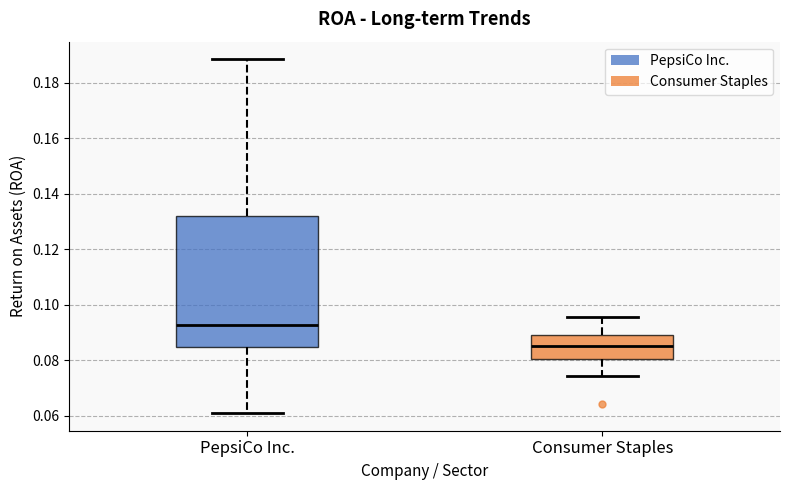

Comparing the boxes themselves (not the whiskers), which one is the tallest?

PepsiCo Inc.